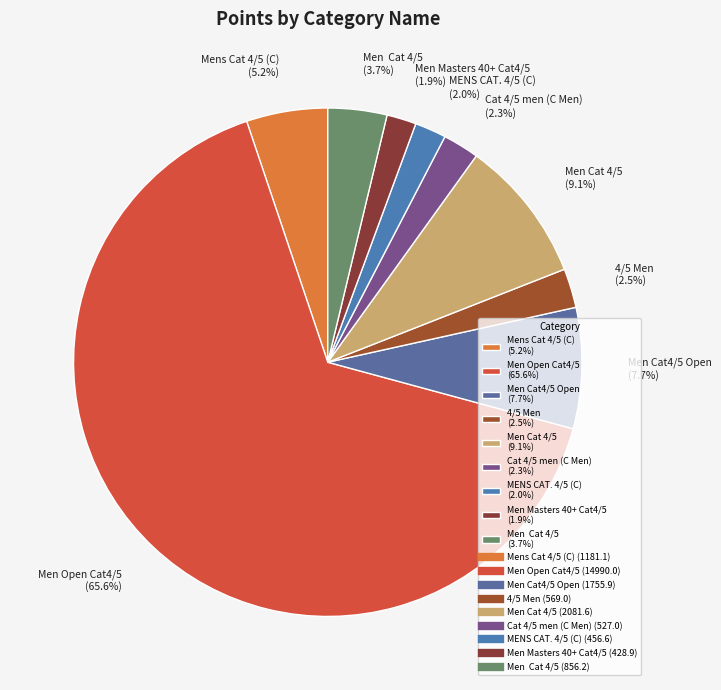

What is the total percentage of 4/5 Men (2.5%) and Mens Cat 4/5 (C) (5.2%)?

7.7%